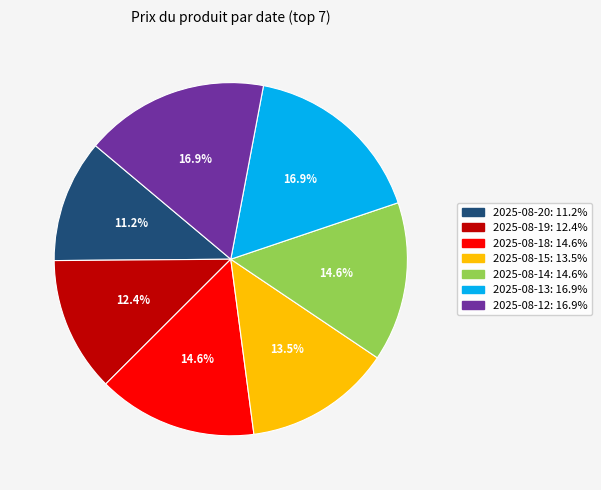

Between 2025-08-12: 16.9% and 2025-08-15: 13.5%, which is larger?

2025-08-12: 16.9%